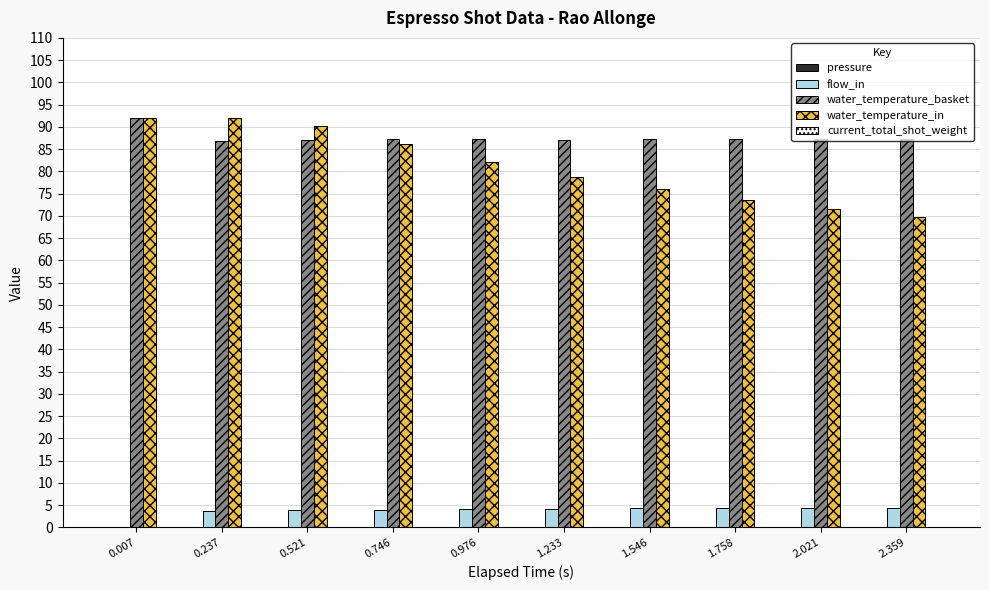

How many distinct data groups are displayed?

4